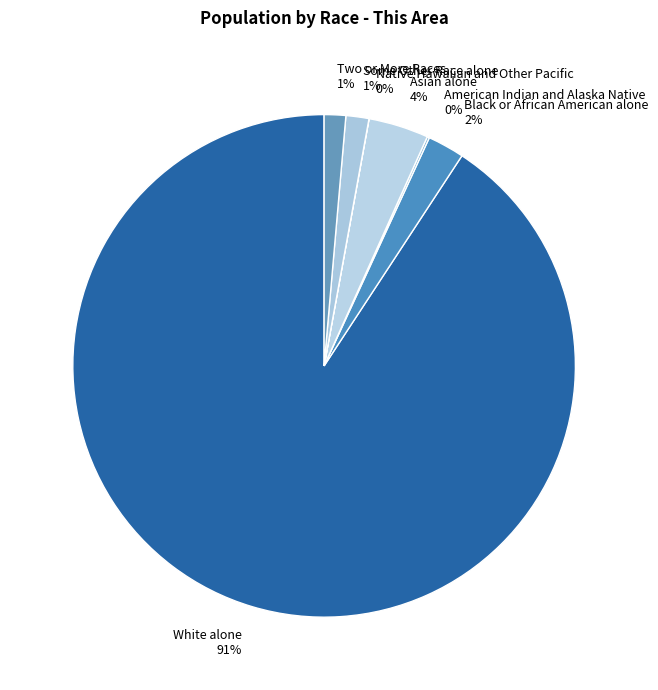

Does any single category account for the majority?

Yes